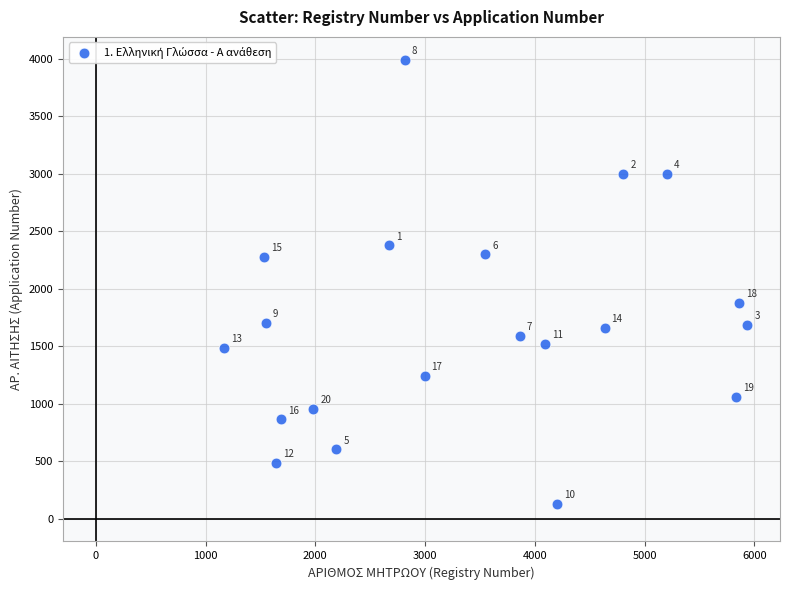

What is the range of Y values (max minus min)?

3864